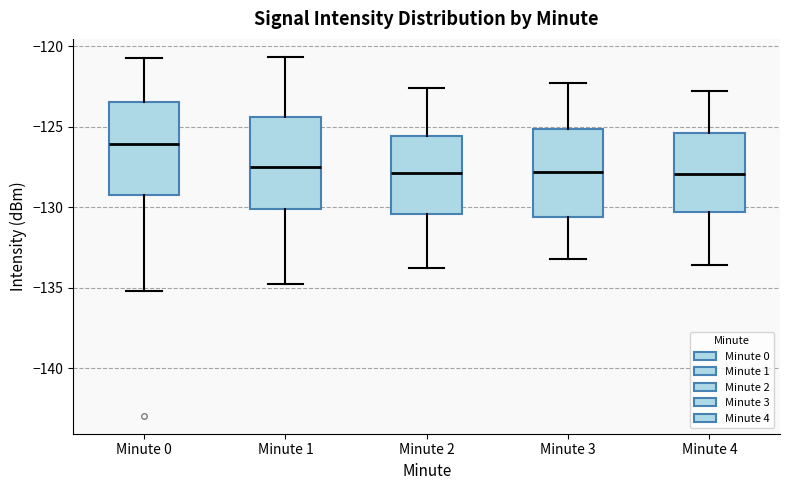

Reading left to right, read every box against the y-axis: the position of its median line, the range the box covers, and the ends of its whiskers. The values are not printed on the chart, so give them approximately, as read against the axis.

Minute 0: median -126.0, box -129.0 to -123.5, whiskers -135.0 to -120.5
Minute 1: median -127.5, box -130.0 to -124.5, whiskers -135.0 to -120.5
Minute 2: median -128.0, box -130.5 to -125.5, whiskers -134.0 to -122.5
Minute 3: median -128.0, box -130.5 to -125.0, whiskers -133.0 to -122.5
Minute 4: median -128.0, box -130.5 to -125.5, whiskers -133.5 to -123.0